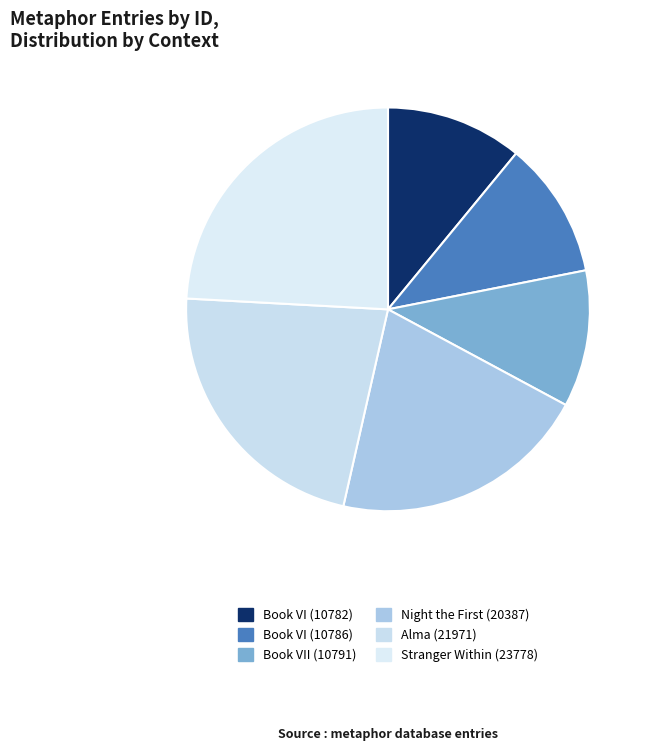

What percentage is the Book VI (10782) slice, to the nearest percent?

11%